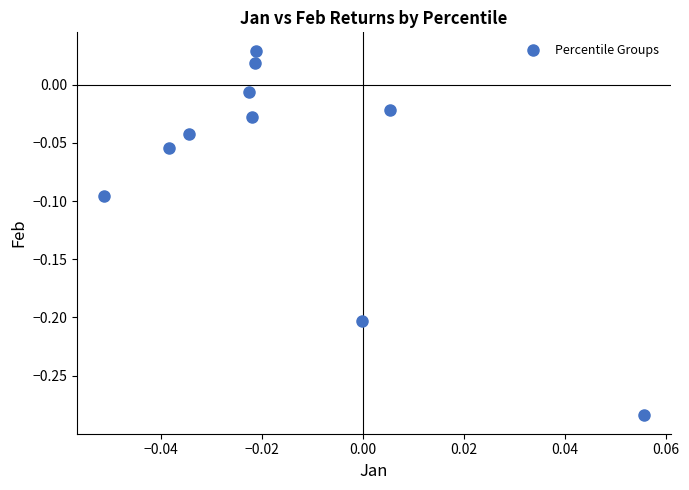

What is the range of Y values (max minus min)?

0.3